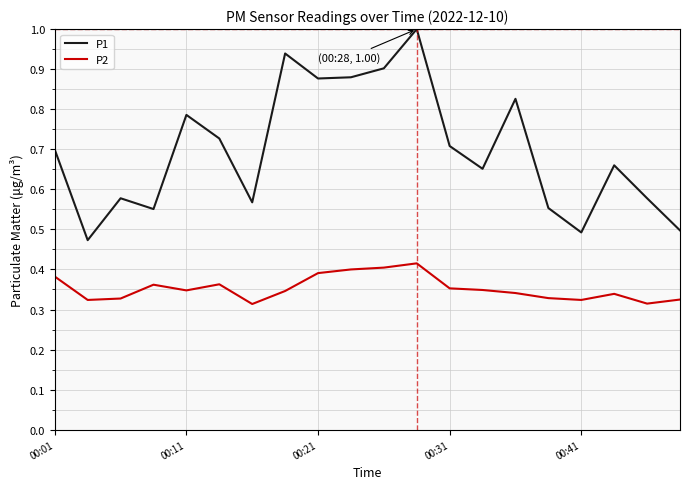

True or false: P1 and P2 cross at least once.

False